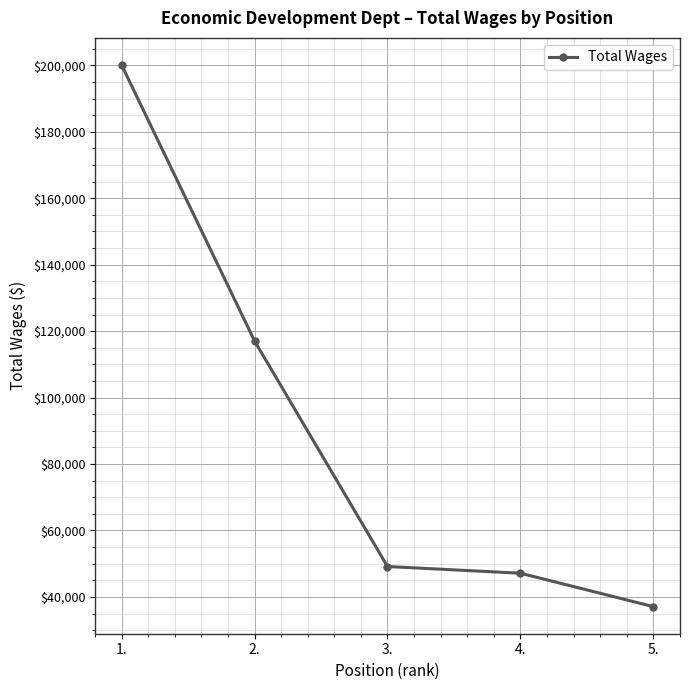

True or false: the data has more than 1 interior local peaks.

False